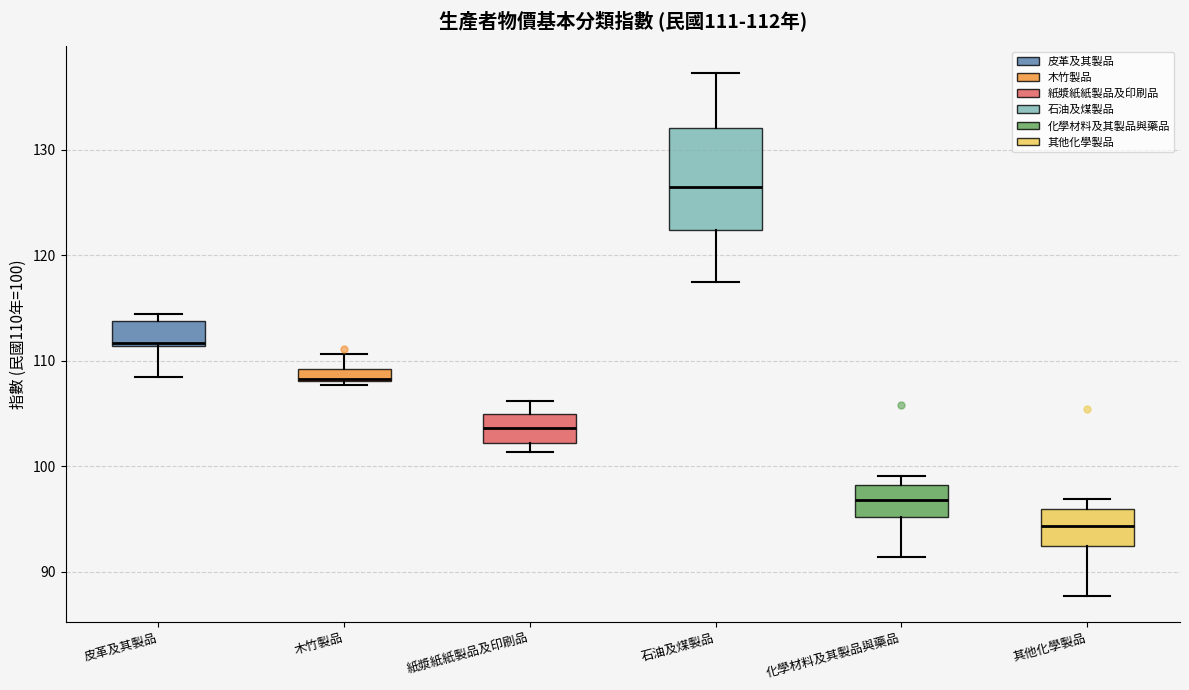

Which box's median line is the highest?

石油及煤製品